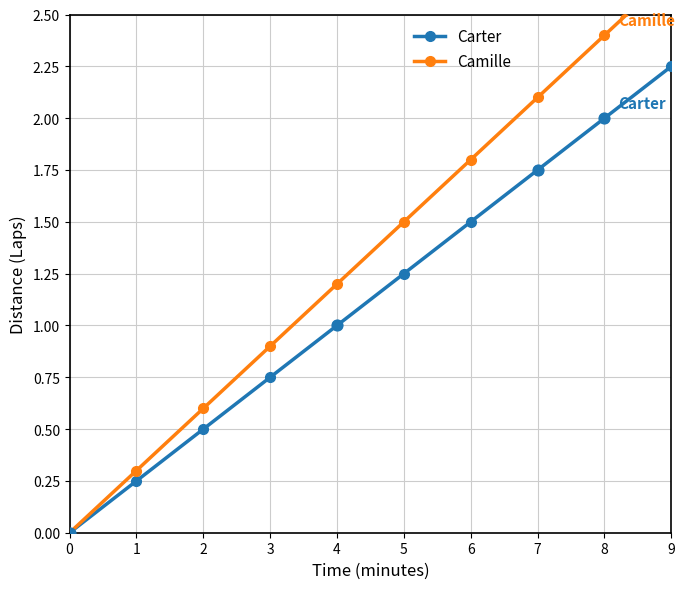

Is the value of Carter at 6 greater than the value of Camille at 9?

No